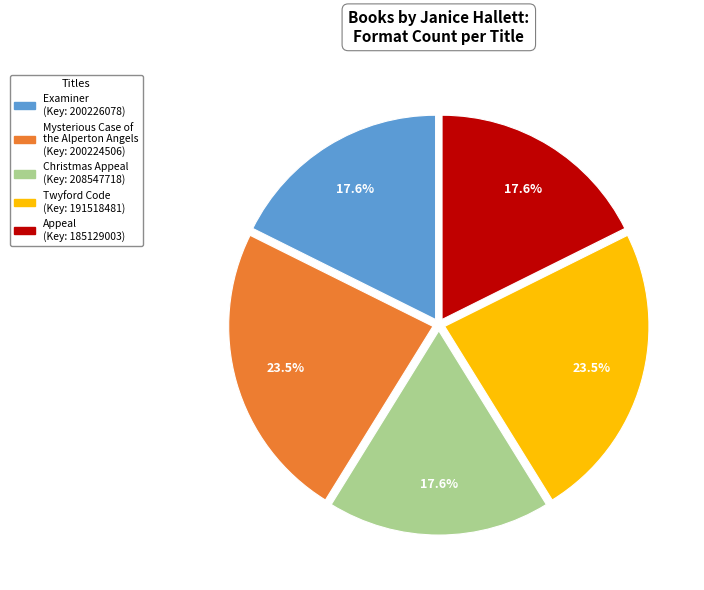

Combined, what portion of the pie is Christmas Appeal and Twyford Code?

41.2%